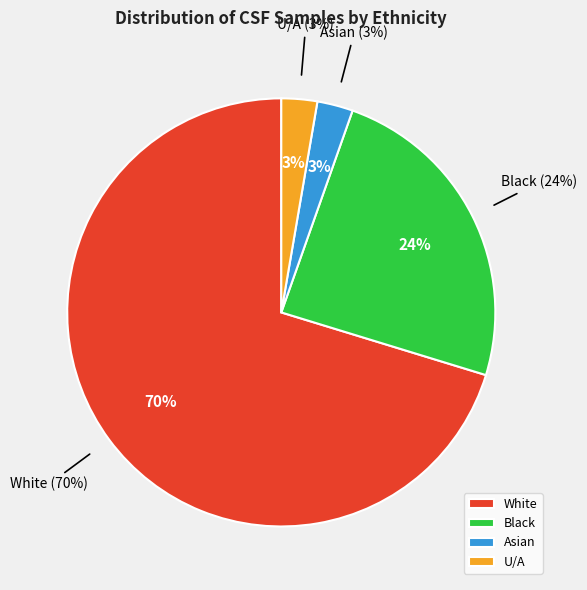

Which category has the biggest portion of the pie?

White